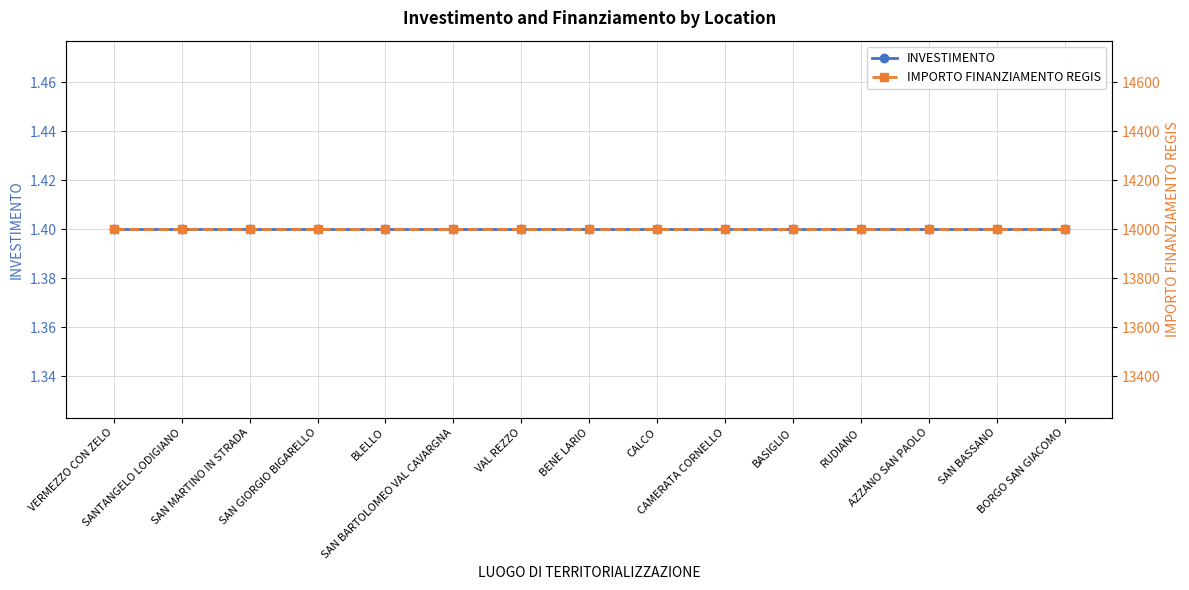

Which category has the lowest value across all series?

VERMEZZO CON ZELO